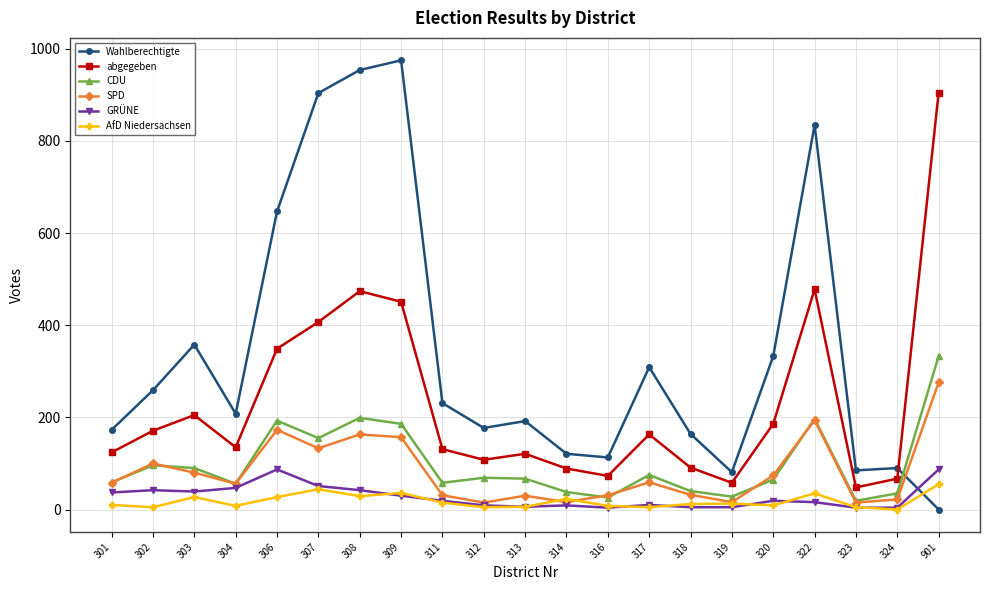

Between 304 and 323, which series saw the biggest shift?

Wahlberechtigte